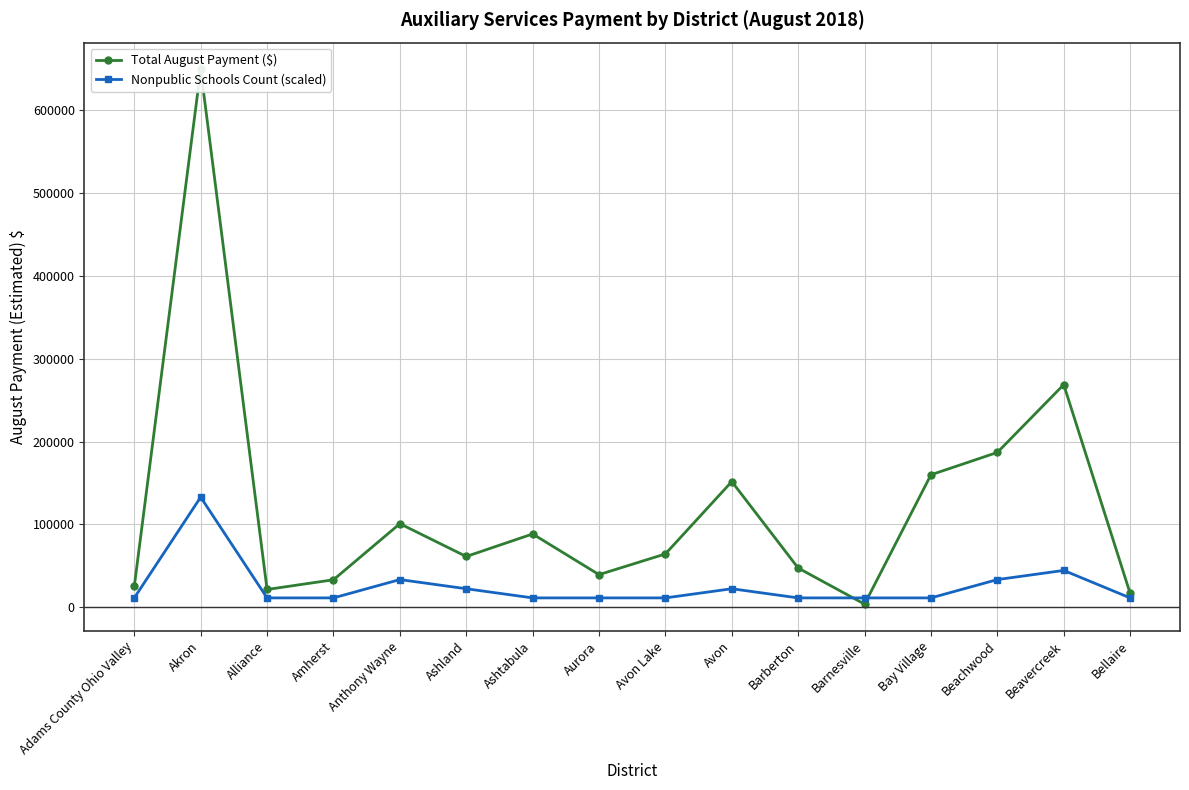

What is the label of the 10th point from the left?

Avon